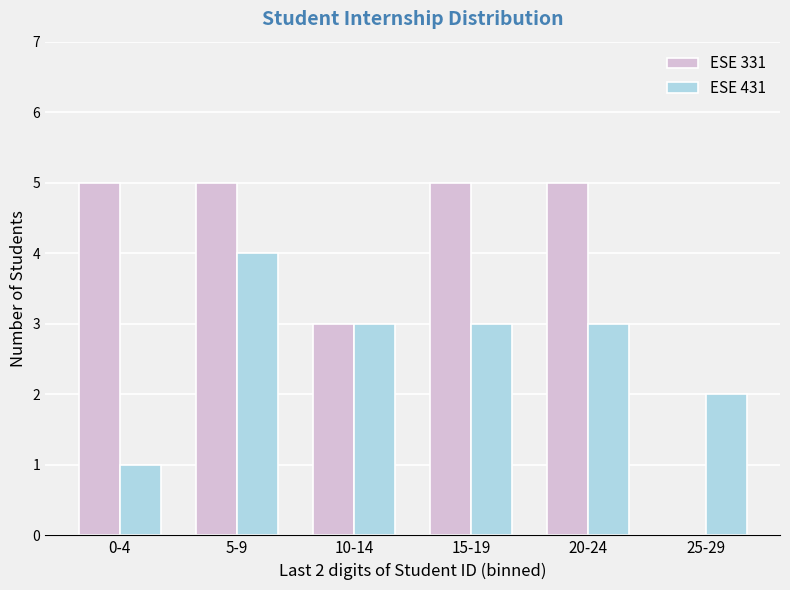

Reading left to right, extract all data points from this chart.

ESE 331: 0-4=5	5-9=5	10-14=3	15-19=5	20-24=5	25-29=0
ESE 431: 0-4=1	5-9=4	10-14=3	15-19=3	20-24=3	25-29=2